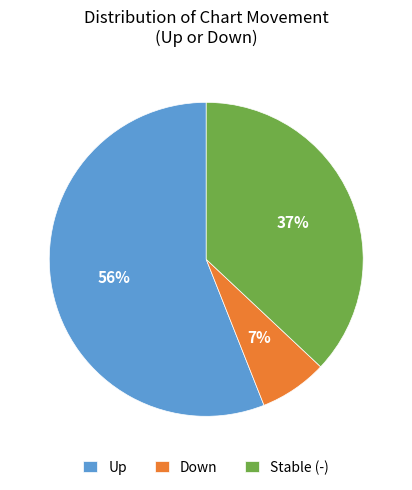

To the nearest percent, what is the difference between the largest and smallest slice percentages?

49%